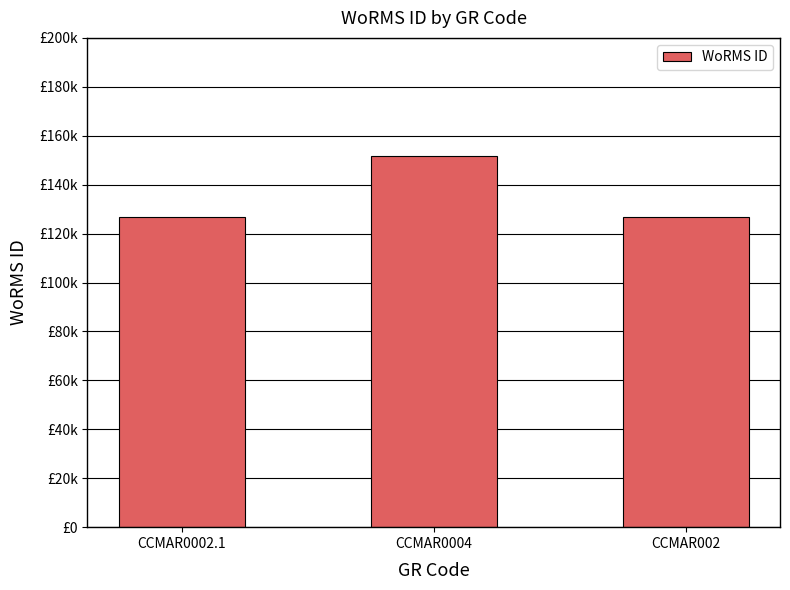

Reading right to left, what are all the values shown in this chart?

126975	151523	126975